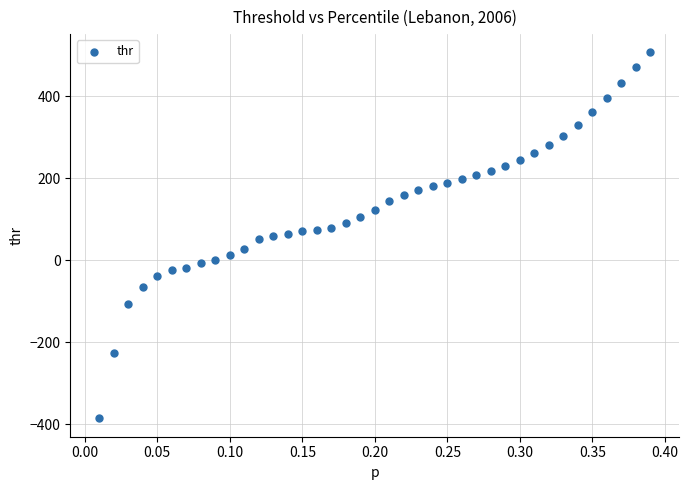

What is the range of X values (max minus min)?

0.4